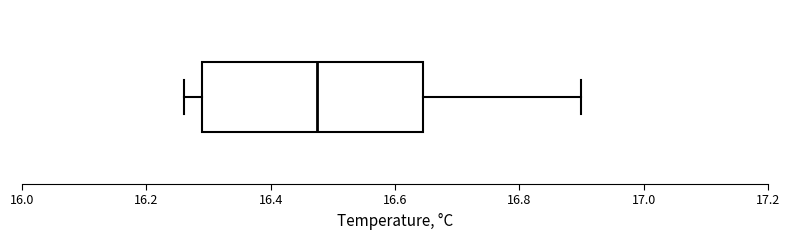

Where does the left whisker of the box end on the x-axis? The values are not printed on the chart, so give them approximately, as read against the axis.

16.26